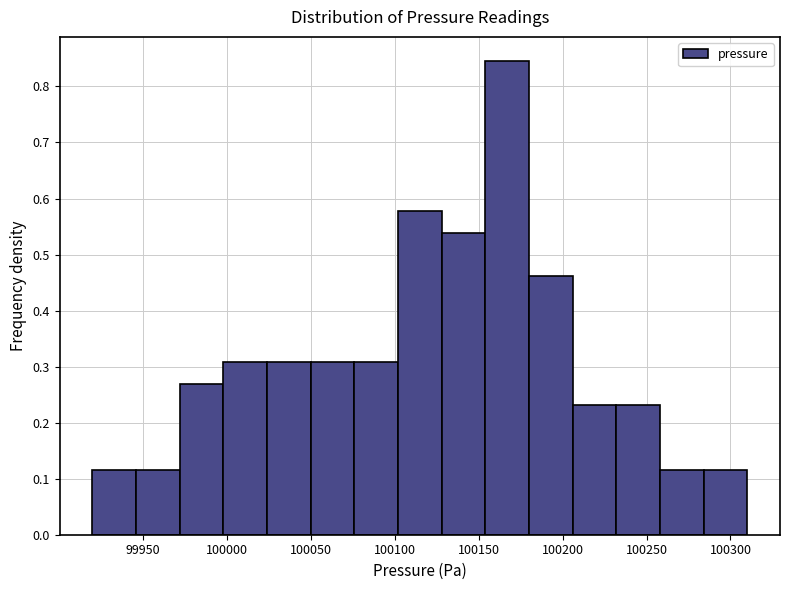

Reading left to right, transcribe this chart: for each bar, give the range it covers on the x-axis and its height. Neither the bar edges nor the heights are printed on the chart, so give them approximately, as read against the axes.

99920 to 99946: 0.12
99946 to 99972: 0.12
99972 to 99998: 0.27
99998 to 100024: 0.31
100024 to 100050: 0.31
100050 to 100076: 0.31
100076 to 100102: 0.31
100102 to 100128: 0.58
100128 to 100154: 0.54
100154 to 100180: 0.85
100180 to 100206: 0.46
100206 to 100232: 0.23
100232 to 100258: 0.23
100258 to 100284: 0.12
100284 to 100310: 0.12